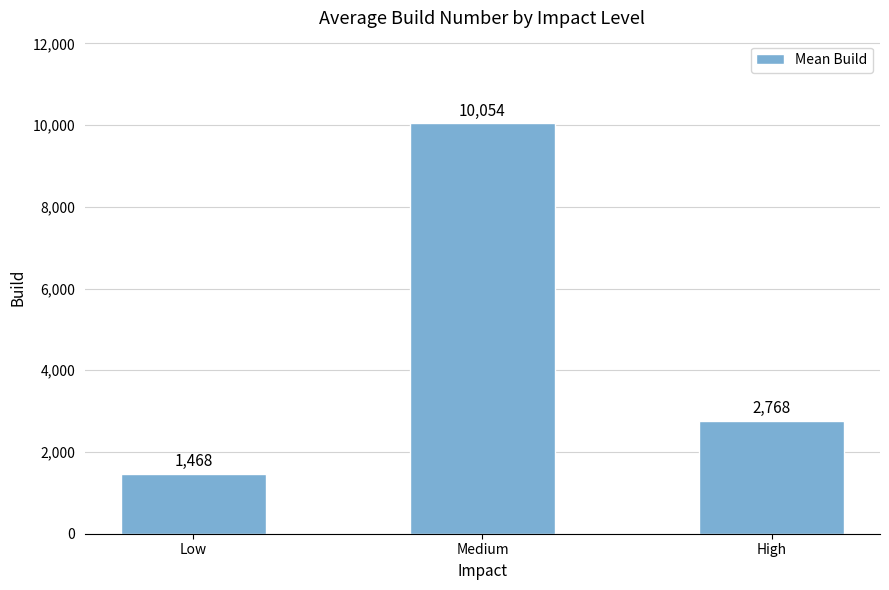

Is it true that the value at High is 4864.1?

False